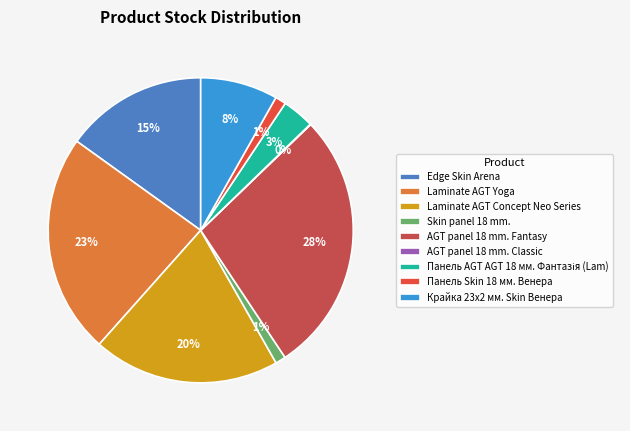

The Laminate AGT Concept Neo Series slice represents 20% of the pie. True or false?

True